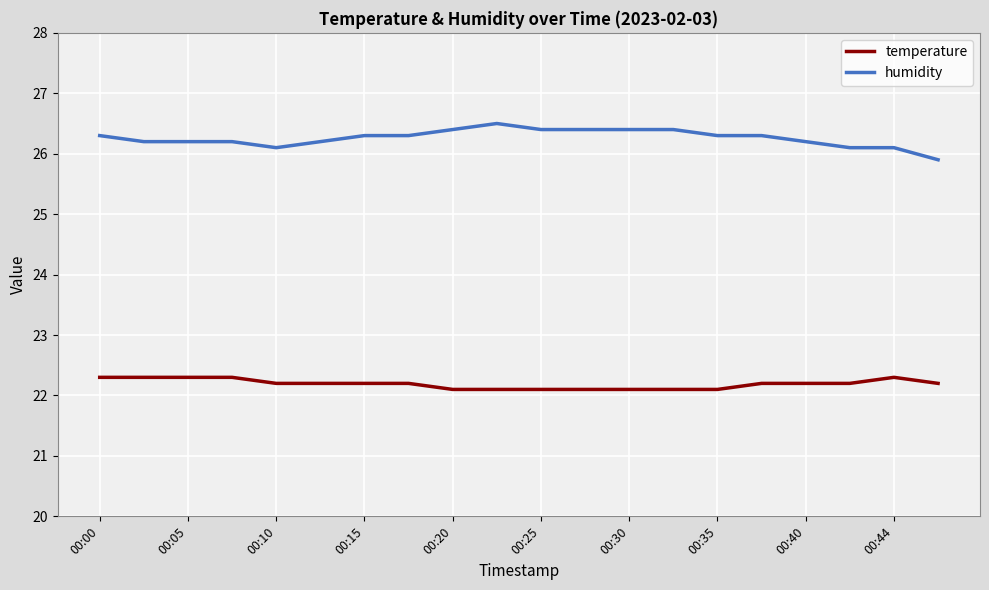

List the series in order of their peak value, highest first.

humidity, temperature